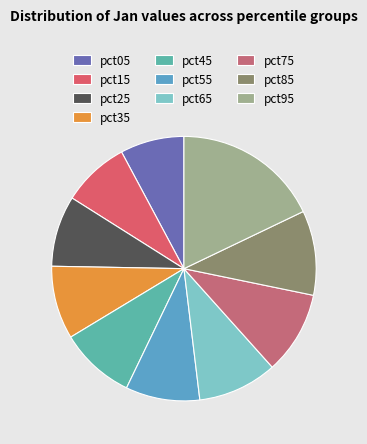

Does any single category account for the majority?

No